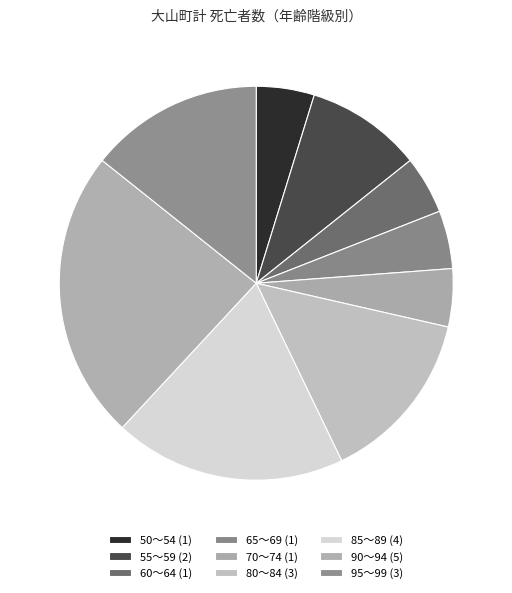

How many segments does this pie chart have?

9